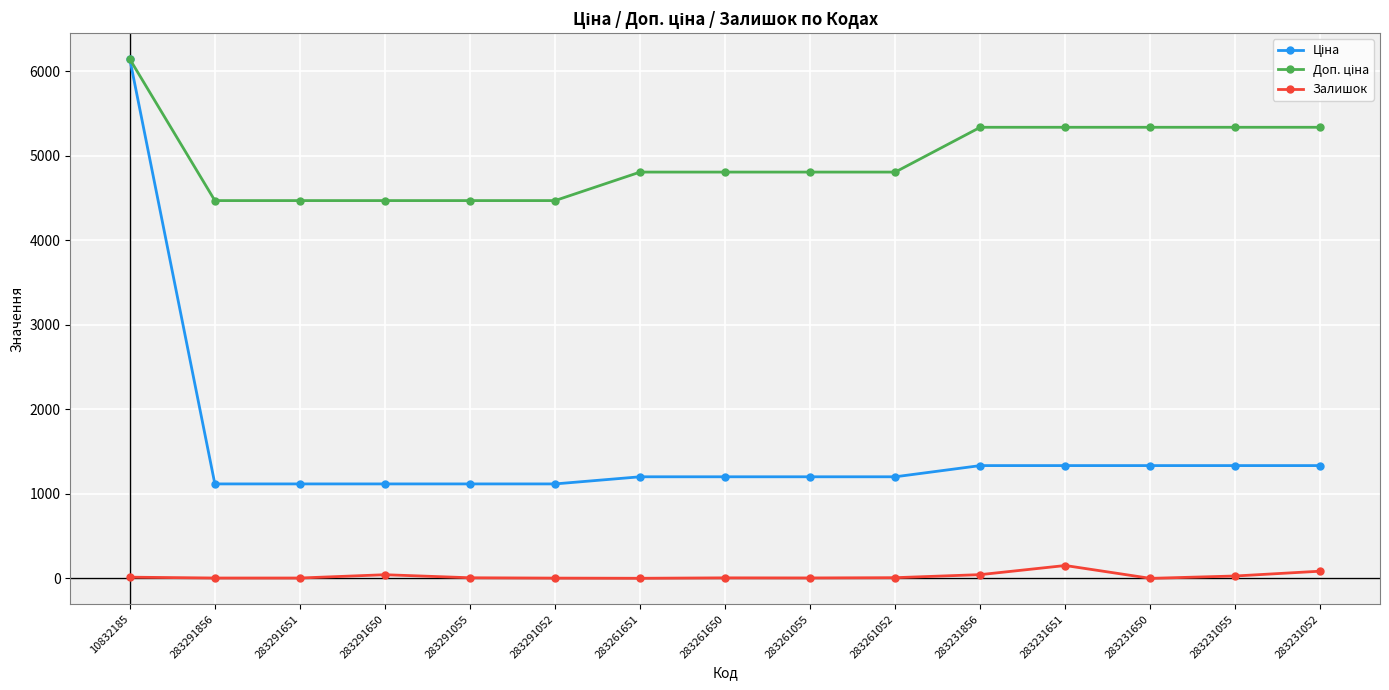

What is the difference between the highest and lowest values at 283231651?

5184.9